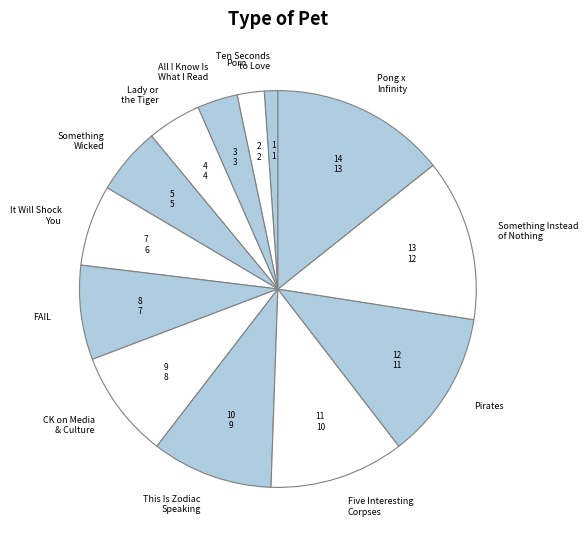

Rank the categories by value from lowest to highest.

Ten Seconds to Love, Porn, All I Know Is What I Read, Lady or the Tiger, Something Wicked, It Will Shock You, FAIL, CK on Media & Culture, This Is Zodiac Speaking, Five Interesting Corpses, Pirates, Something Instead of Nothing, Pong x Infinity